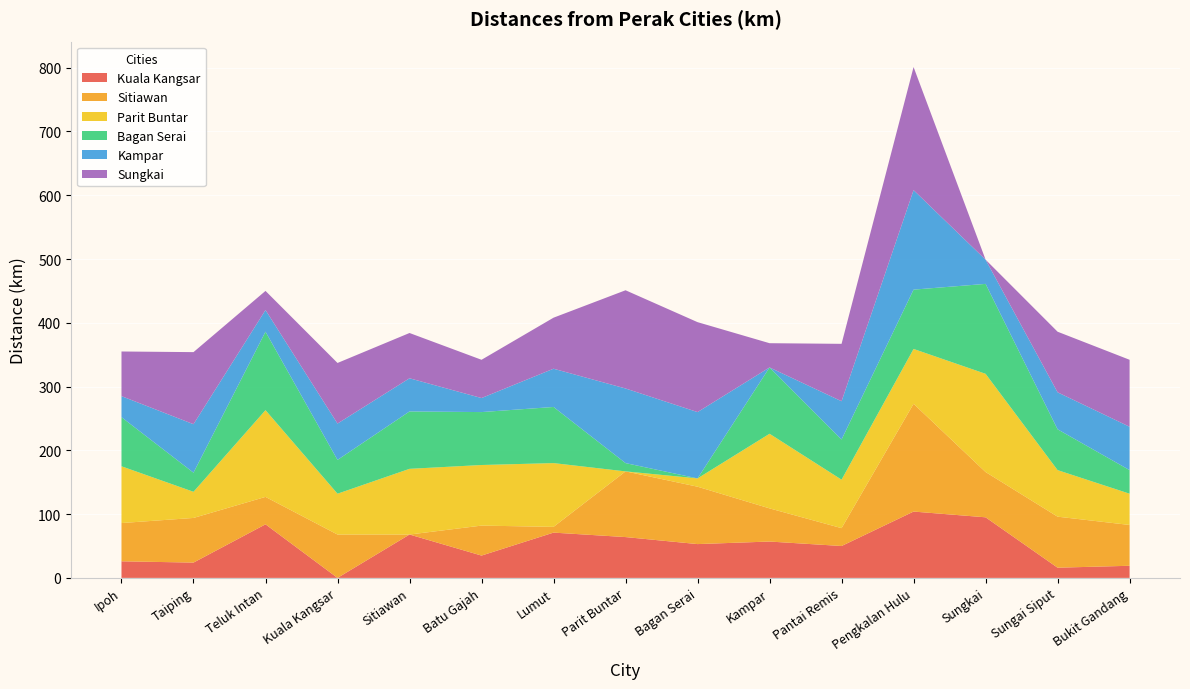

Reading left to right, transcribe all the data shown in this chart.

Kuala Kangsar: Ipoh=26	Taiping=24	Teluk Intan=84	Kuala Kangsar=0	Sitiawan=68	Batu Gajah=35	Lumut=71	Parit Buntar=64	Bagan Serai=53	Kampar=57	Pantai Remis=50	Pengkalan Hulu=104	Sungkai=95	Sungai Siput=16	Bukit Gandang=19
Sitiawan: Ipoh=60	Taiping=70	Teluk Intan=43	Kuala Kangsar=68	Sitiawan=0	Batu Gajah=47	Lumut=9	Parit Buntar=103	Bagan Serai=90	Kampar=52	Pantai Remis=28	Pengkalan Hulu=169	Sungkai=71	Sungai Siput=80	Bukit Gandang=64
Parit Buntar: Ipoh=89	Taiping=41	Teluk Intan=136	Kuala Kangsar=64	Sitiawan=103	Batu Gajah=95	Lumut=100	Parit Buntar=0	Bagan Serai=13	Kampar=117	Pantai Remis=76	Pengkalan Hulu=86	Sungkai=154	Sungai Siput=73	Bukit Gandang=49
Bagan Serai: Ipoh=77	Taiping=30	Teluk Intan=123	Kuala Kangsar=53	Sitiawan=90	Batu Gajah=83	Lumut=88	Parit Buntar=13	Bagan Serai=0	Kampar=104	Pantai Remis=63	Pengkalan Hulu=93	Sungkai=141	Sungai Siput=64	Bukit Gandang=37
Kampar: Ipoh=33	Taiping=76	Teluk Intan=34	Kuala Kangsar=57	Sitiawan=52	Batu Gajah=22	Lumut=60	Parit Buntar=117	Bagan Serai=104	Kampar=0	Pantai Remis=60	Pengkalan Hulu=156	Sungkai=38	Sungai Siput=58	Bukit Gandang=68
Sungkai: Ipoh=70	Taiping=113	Teluk Intan=30	Kuala Kangsar=95	Sitiawan=71	Batu Gajah=60	Lumut=80	Parit Buntar=154	Bagan Serai=141	Kampar=38	Pantai Remis=90	Pengkalan Hulu=193	Sungkai=0	Sungai Siput=95	Bukit Gandang=105